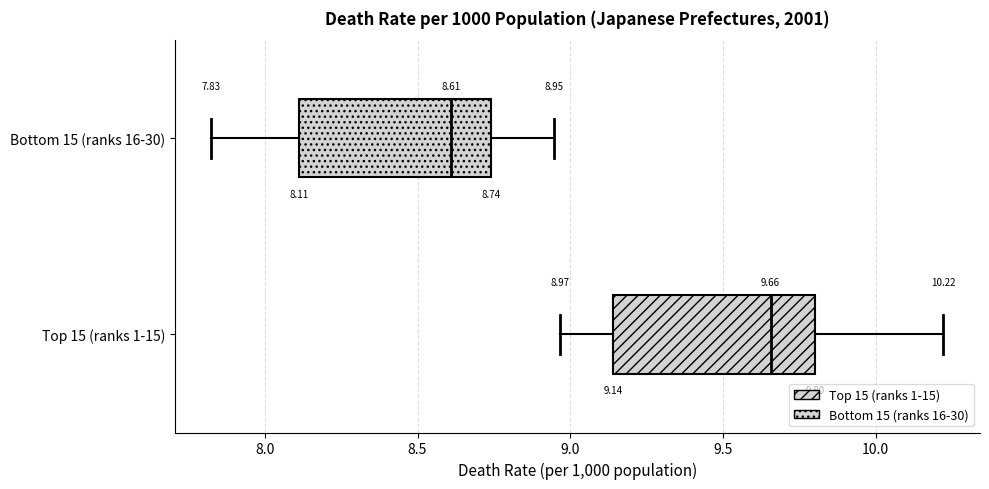

Which box has the furthest to the right median line?

Top 15 (ranks 1-15)